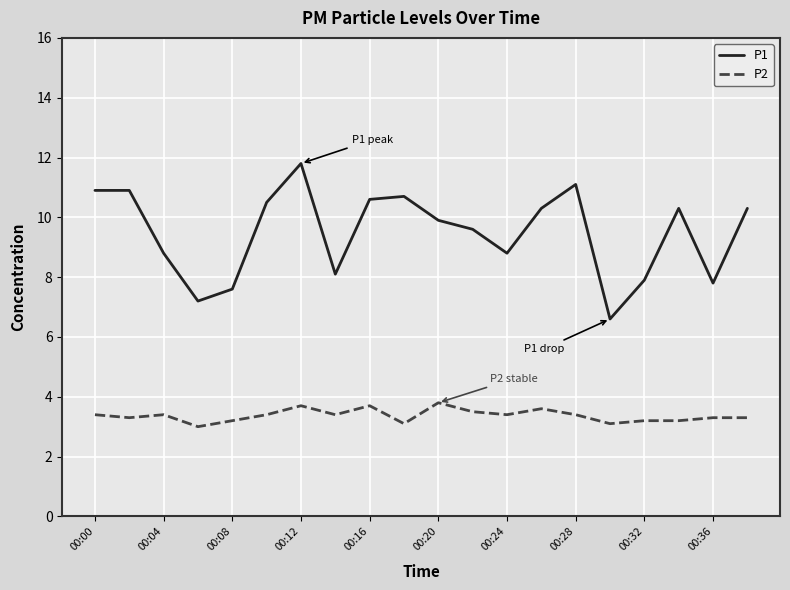

True or false: P2 and P1 intersect in this chart.

False